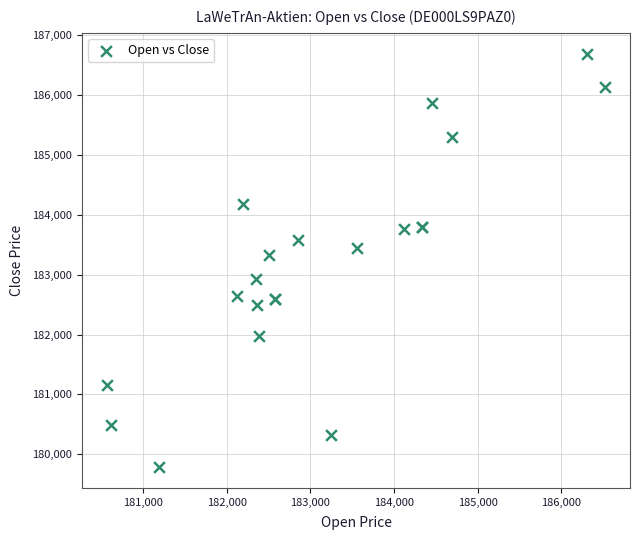

What Y value in the scatter plot is closest to 183240?

183337